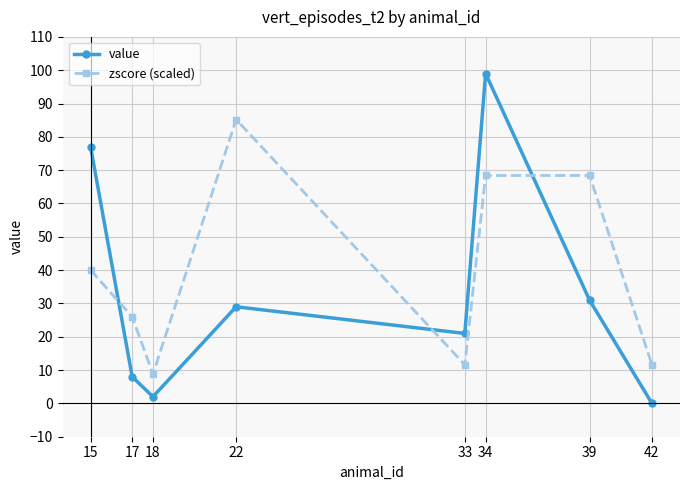

At how many categories does at least one series exceed 88?

1